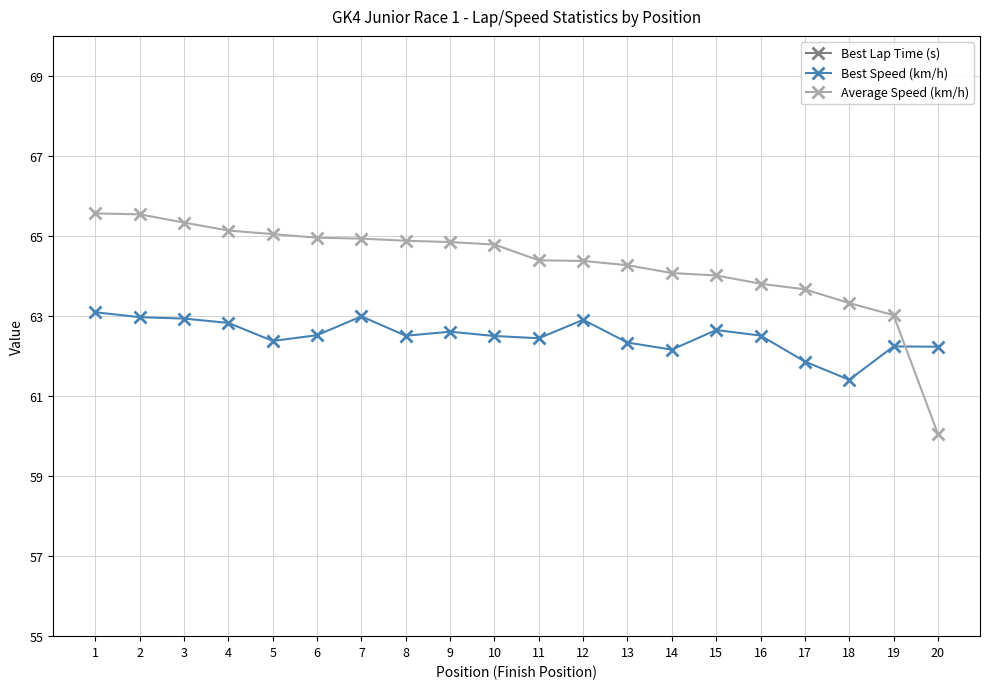

Is this an area chart (filled region under the line)?

No